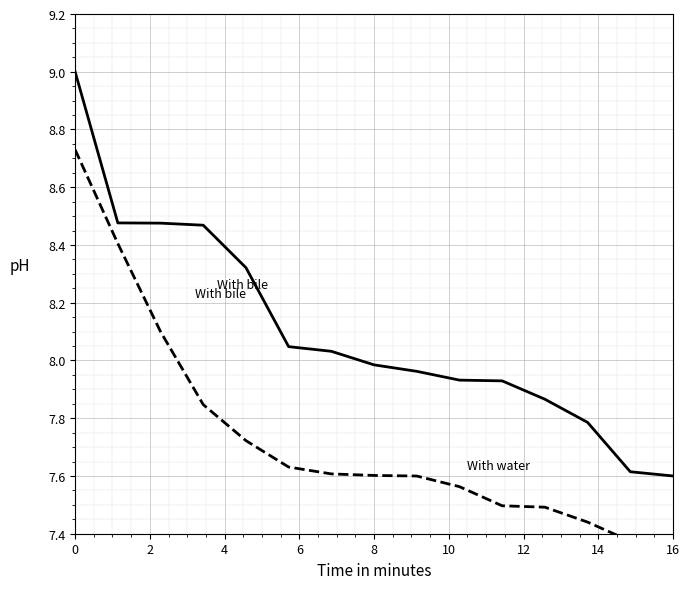

Reading left to right, extract all data points from this chart.

With bile: 9.0	8.5	8.5	8.5	8.3	8.0	8.0	8.0	8.0	7.9	7.9	7.9	7.8	7.6	7.6
With water: 8.7	8.4	8.1	7.8	7.7	7.6	7.6	7.6	7.6	7.6	7.5	7.5	7.4	7.4	7.4